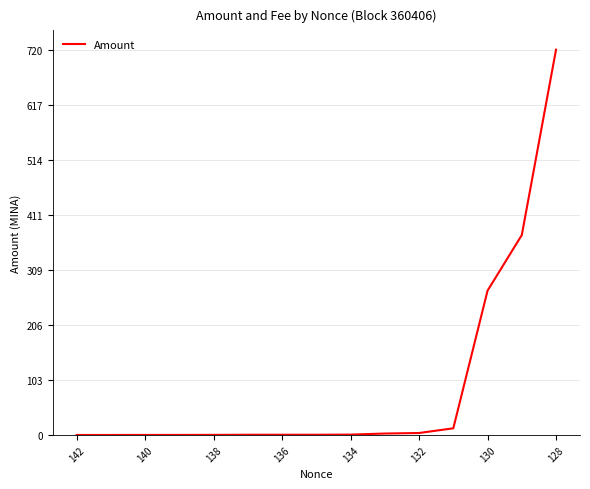

What is the maximum value shown in the chart?

720.0